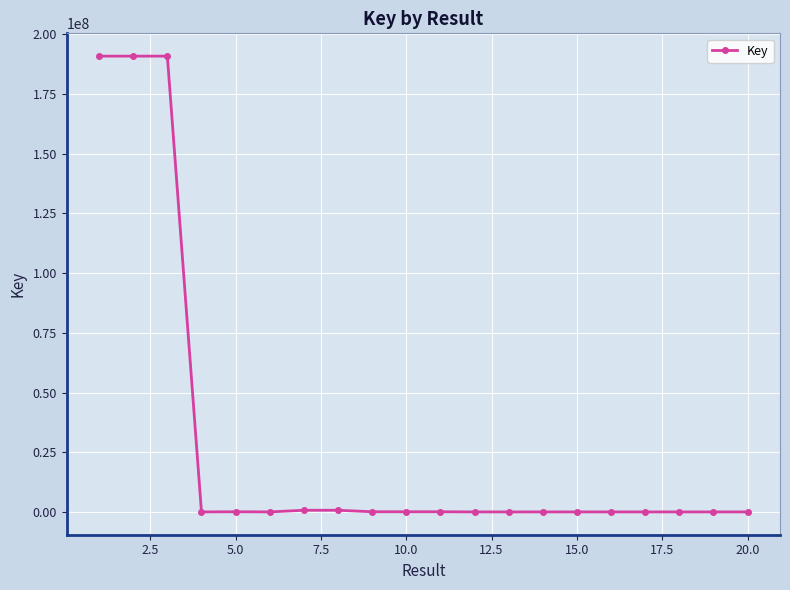

What is the difference between the maximum and minimum values?

190833742